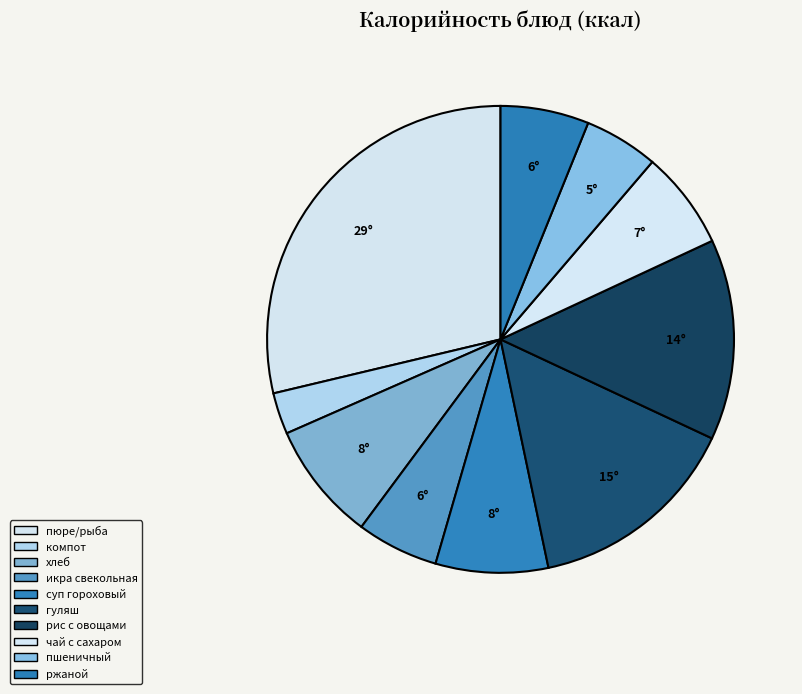

To the nearest percent, what is the average slice percentage?

10%